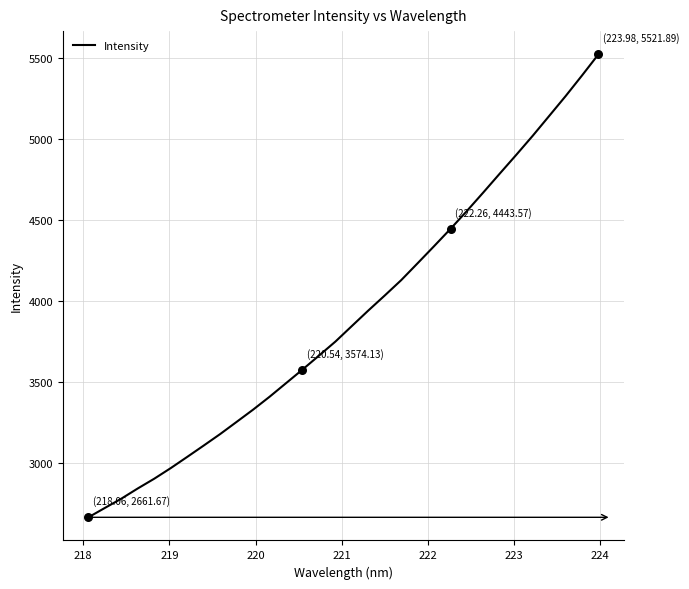

What is the maximum value for Intensity?

5521.9